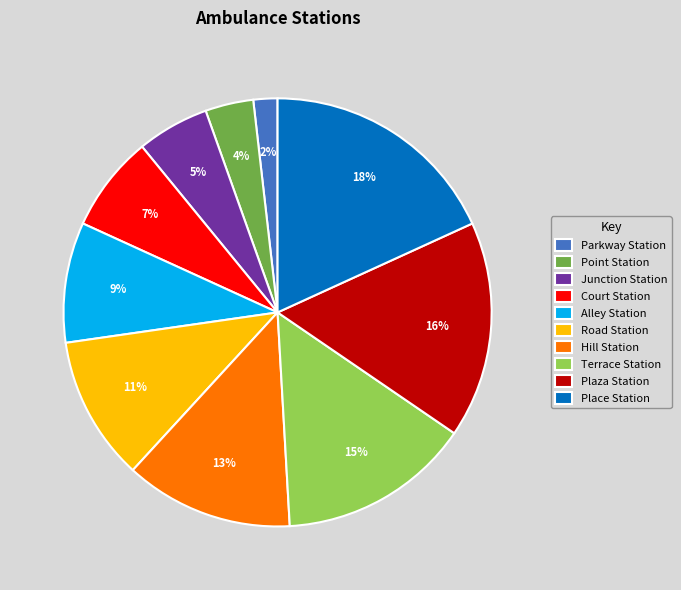

Which has a higher value, Junction Station or Hill Station?

Hill Station